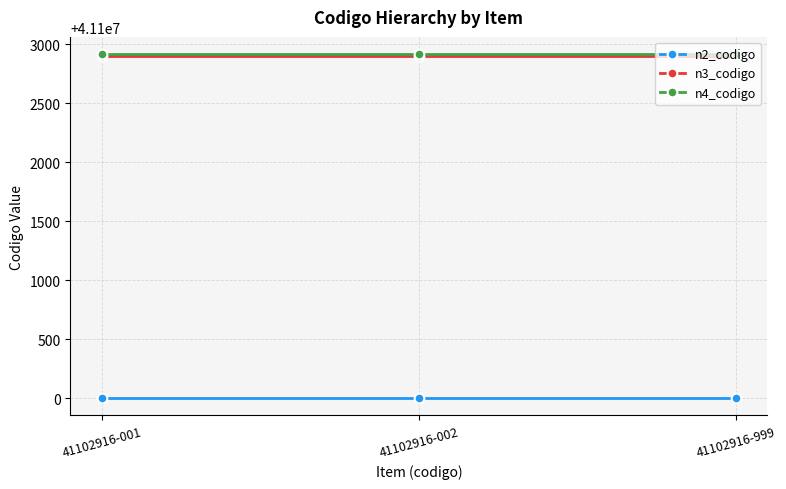

Reading left to right, transcribe all the data shown in this chart.

n2_codigo: 41102916-001=41100000	41102916-002=41100000	41102916-999=41100000
n3_codigo: 41102916-001=41102900	41102916-002=41102900	41102916-999=41102900
n4_codigo: 41102916-001=41102916	41102916-002=41102916	41102916-999=41102916